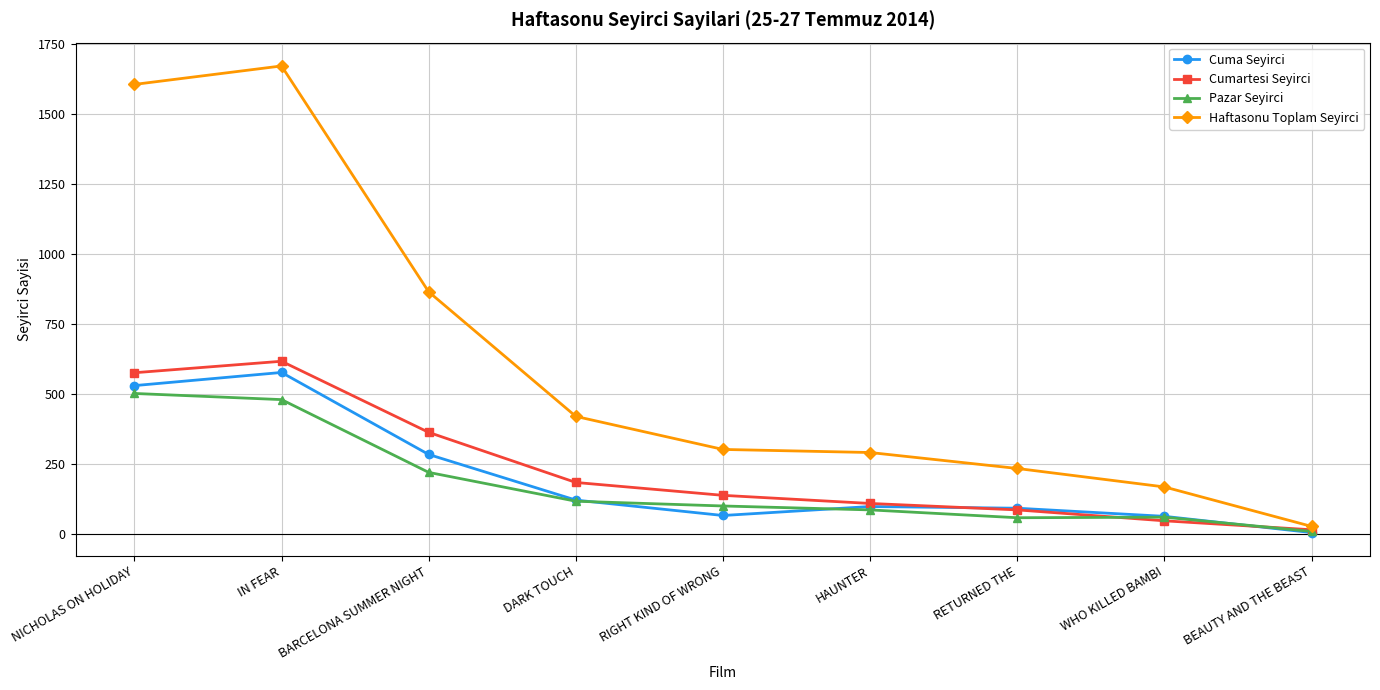

Where is Haftasonu Toplam Seyirci nearest to the value 848?

BARCELONA SUMMER NIGHT